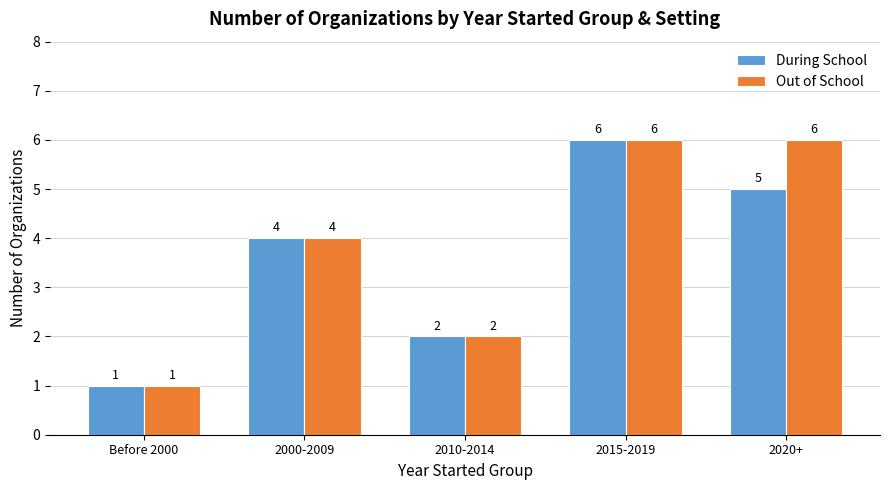

Reading left to right, transcribe all the data shown in this chart.

During School: Before 2000=1	2000-2009=4	2010-2014=2	2015-2019=6	2020+=5
Out of School: Before 2000=1	2000-2009=4	2010-2014=2	2015-2019=6	2020+=6